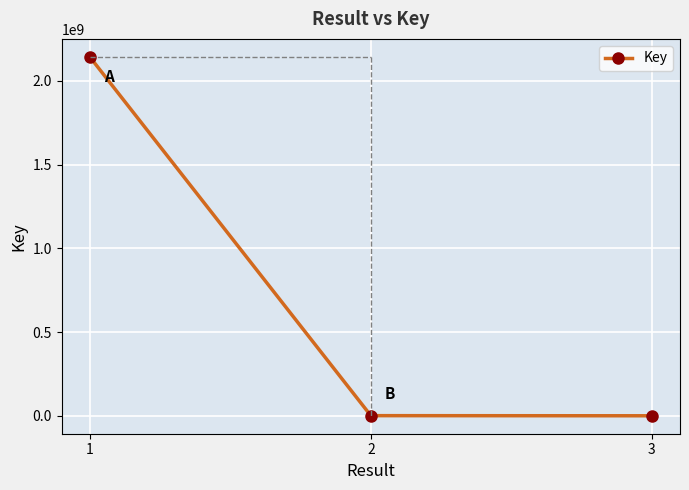

What is the sum of all values?

2143979385